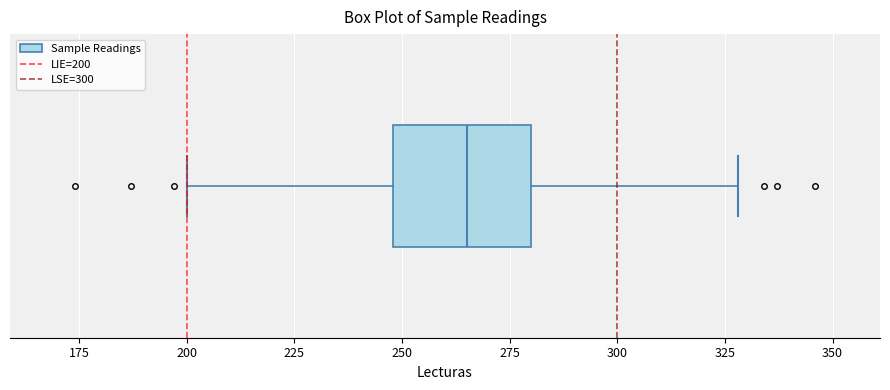

Transcribe this box plot: give where the median line is, the range the box spans, and where the two whiskers end, as read against the x-axis. The values are not printed on the chart, so give them approximately, as read against the axis.

median 265, box 250 to 280, whiskers 200 to 330